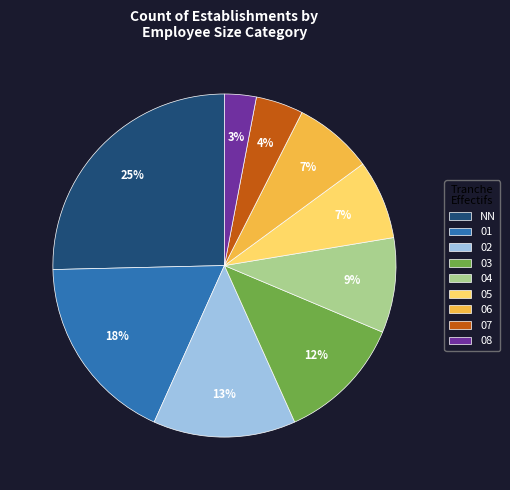

The 08 slice represents 12% of the pie. True or false?

False